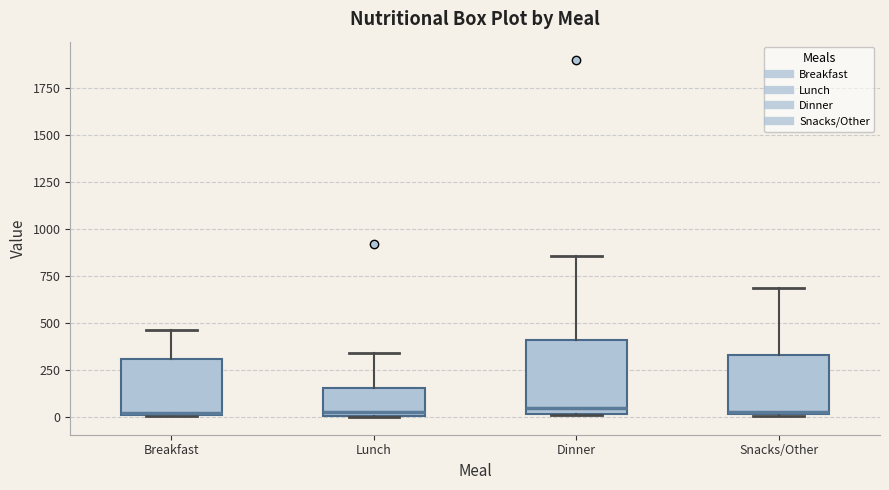

Where does the upper whisker of the box for Dinner end on the y-axis? The values are not printed on the chart, so give them approximately, as read against the axis.

850